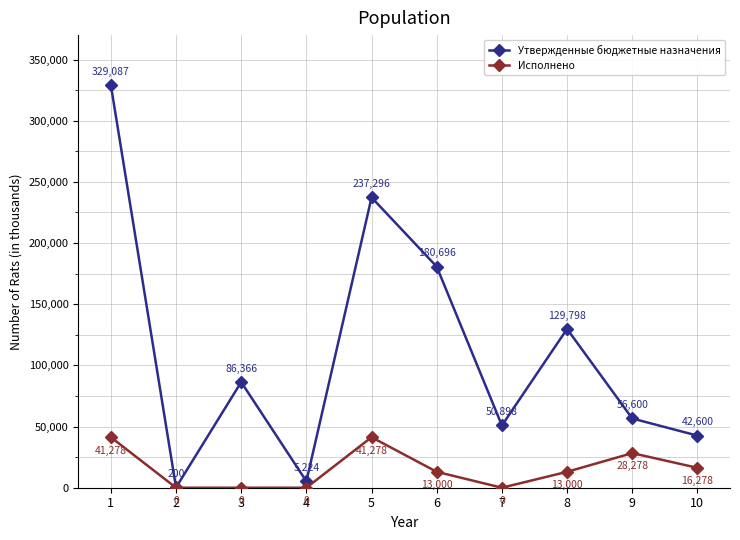

What is the total value across all series at 5?

278574.8